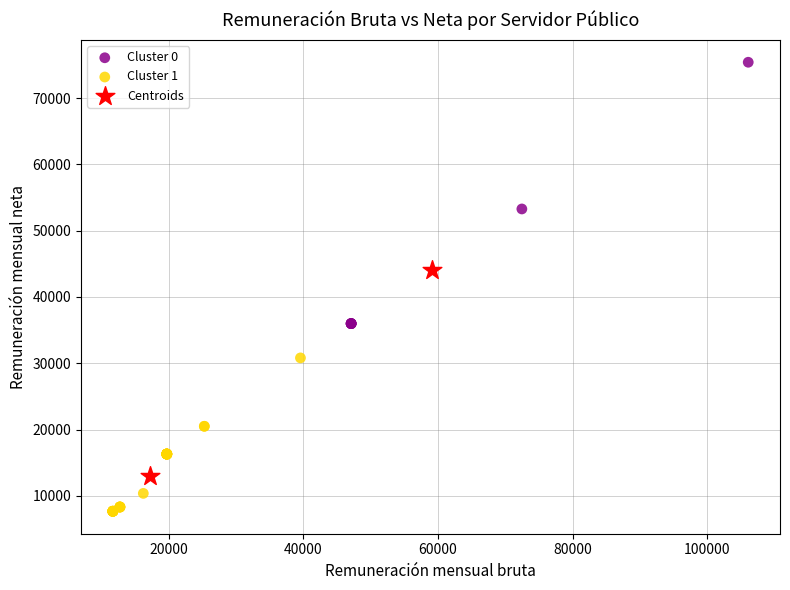

Which series has the widest spread of Y values?

Cluster 0